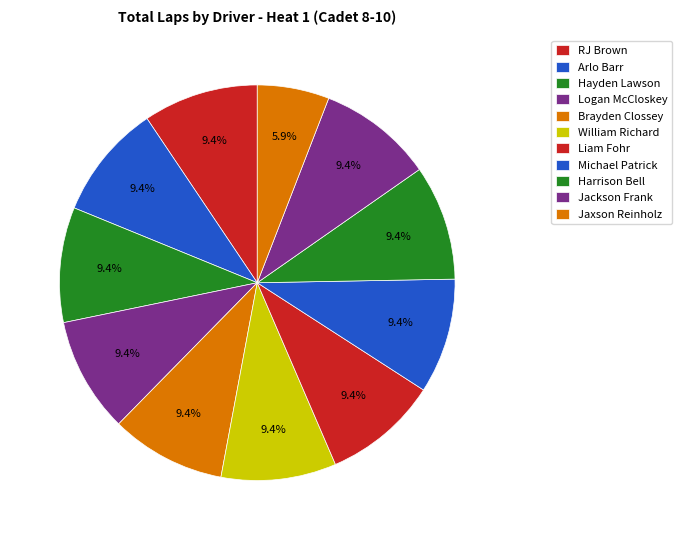

Count the number of slices in the pie.

11